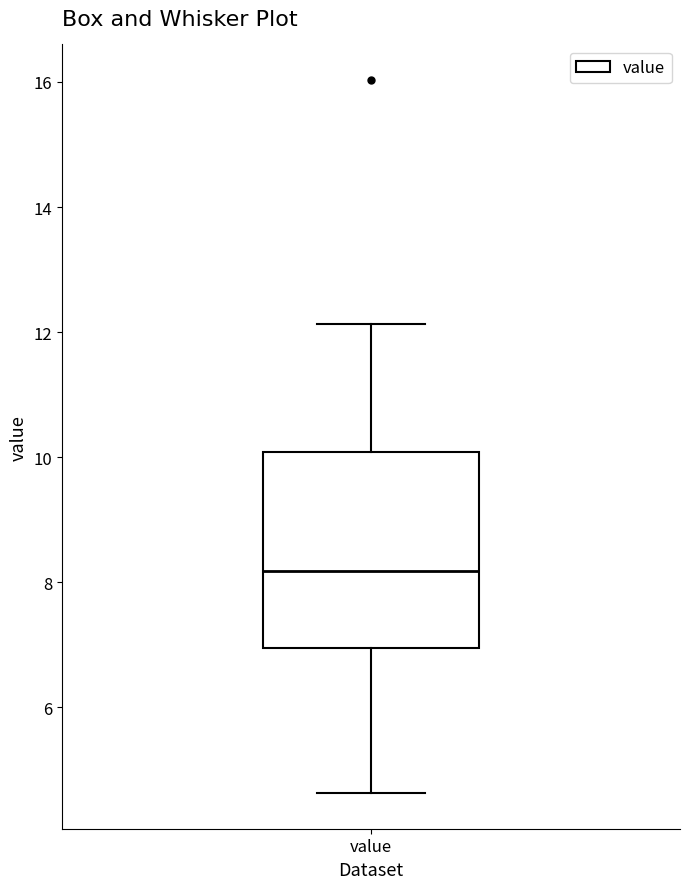

Read this box plot against the y-axis: the position of the median line, the range covered by the box, and the ends of both whiskers. The values are not printed on the chart, so give them approximately, as read against the axis.

median 8.2, box 7.0 to 10.0, whiskers 4.6 to 12.2